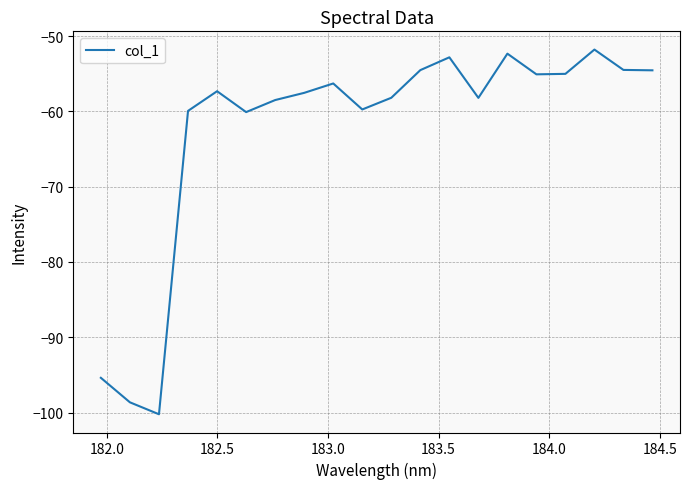

What is the minimum value shown in the chart?

-100.2